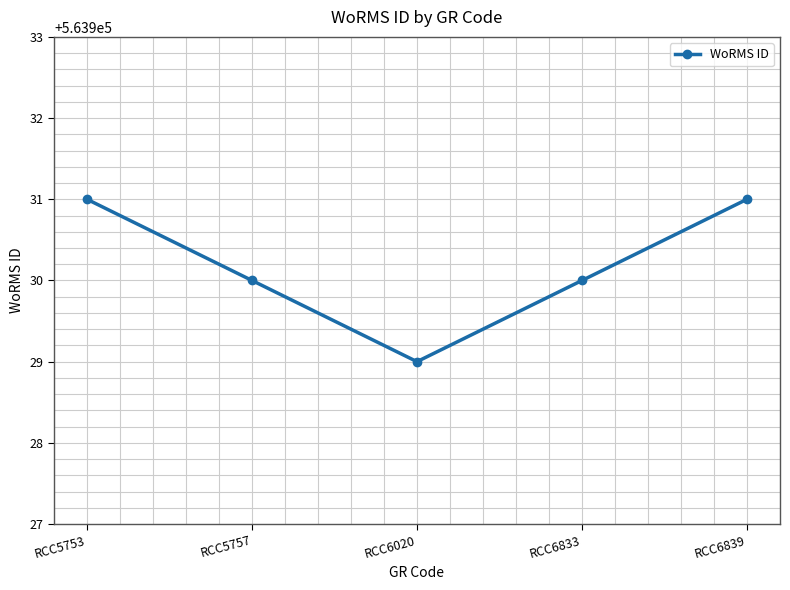

What is the approximate value at RCC6020?

563929